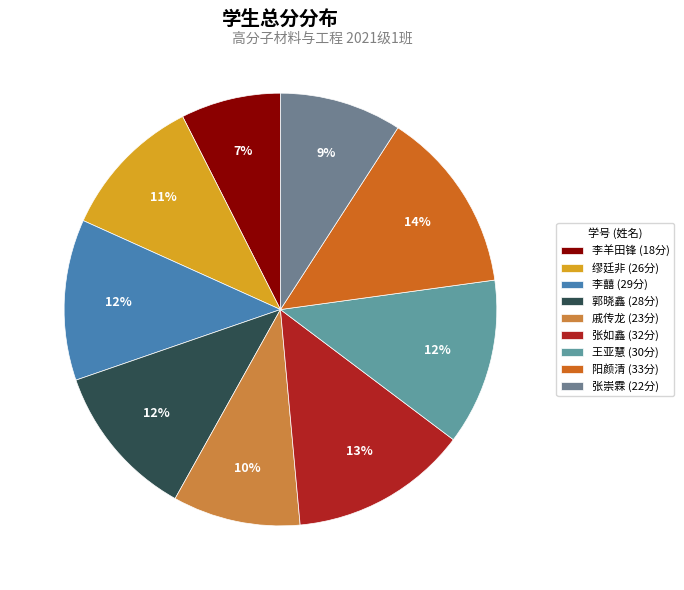

Does any single category account for the majority?

No